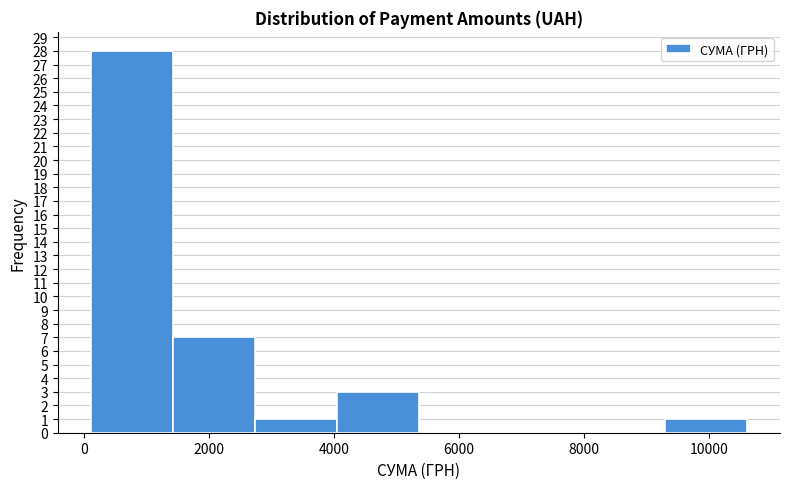

Reading left to right, list every bar in this chart as the range it spans on the x-axis followed by its height. Neither the bar edges nor the heights are printed on the chart, so give them approximately, as read against the axes.

200 to 1400: 28
1400 to 2800: 7
2800 to 4000: 1
4000 to 5400: 3
5400 to 6600: 0
6600 to 8000: 0
8000 to 9400: 0
9400 to 10600: 1